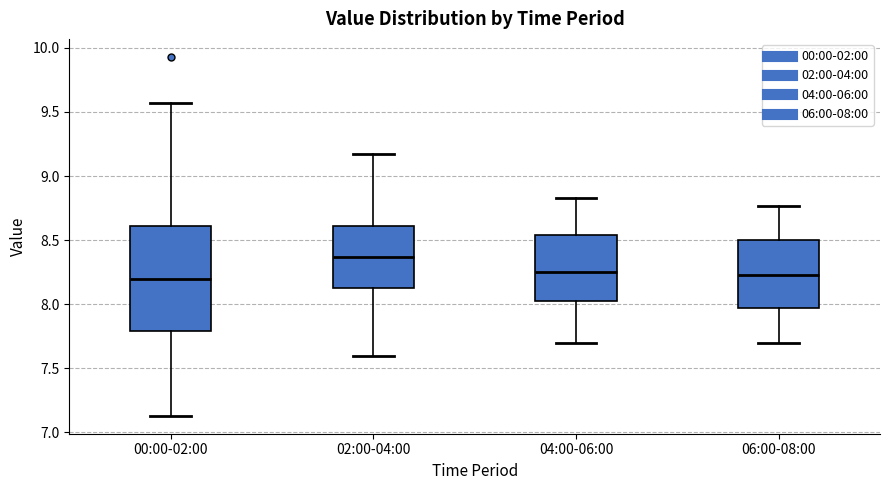

Reading left to right, read every box against the y-axis: the position of its median line, the range the box covers, and the ends of its whiskers. The values are not printed on the chart, so give them approximately, as read against the axis.

00:00-02:00: median 8.20, box 7.80 to 8.60, whiskers 7.15 to 9.55
02:00-04:00: median 8.35, box 8.15 to 8.60, whiskers 7.60 to 9.15
04:00-06:00: median 8.25, box 8.00 to 8.55, whiskers 7.70 to 8.85
06:00-08:00: median 8.25, box 7.95 to 8.50, whiskers 7.70 to 8.75